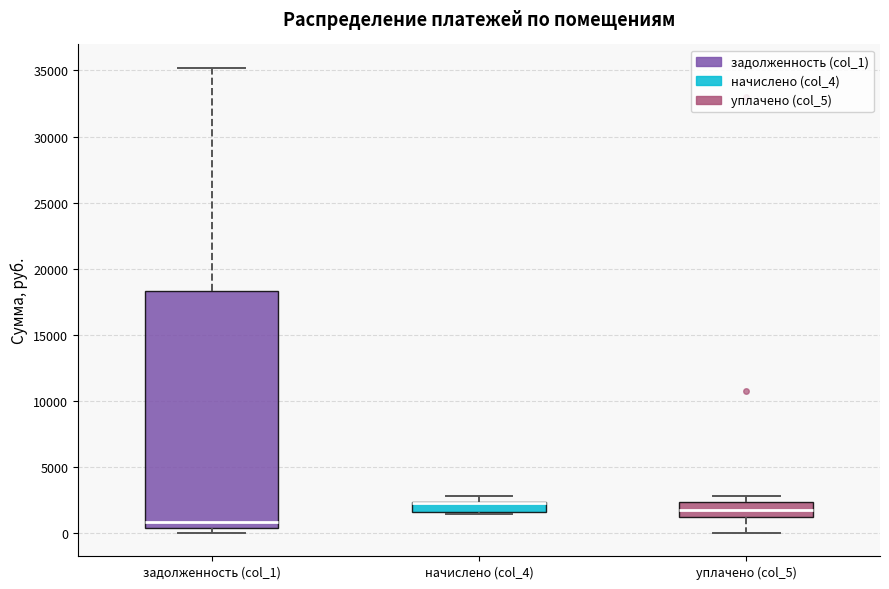

Where does the upper whisker of the box for задолженность (col_1) end on the y-axis? The values are not printed on the chart, so give them approximately, as read against the axis.

35000